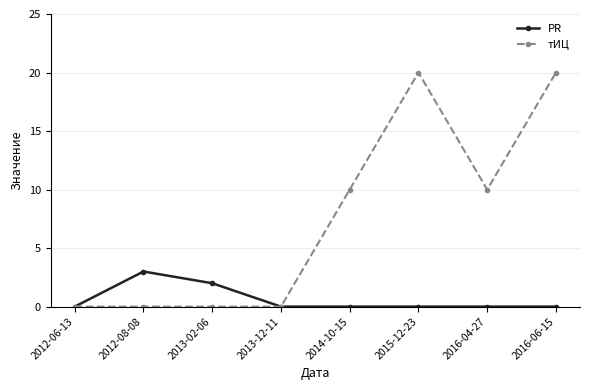

What is the difference between the second highest and minimum values in the тИЦ series?

20